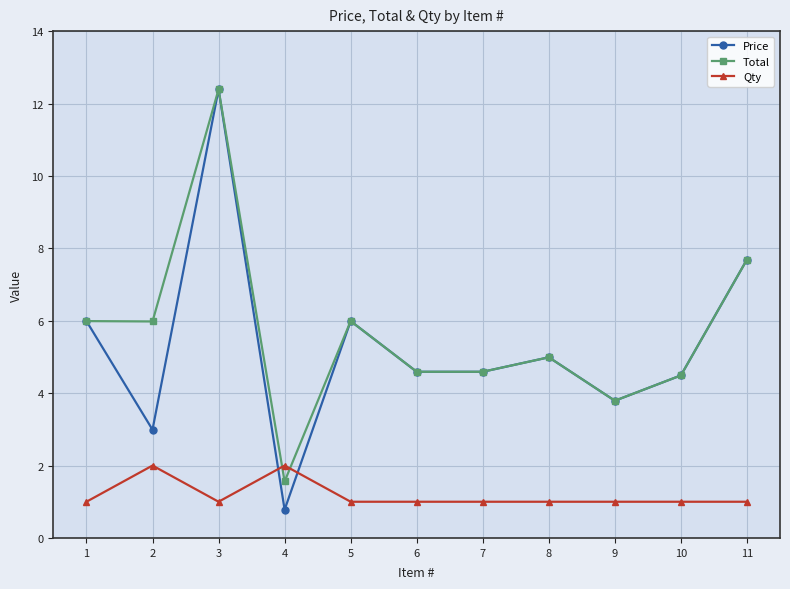

Reading right to left, list all the values displayed in this chart.

Price: 7.7	4.5	3.8	5.0	4.6	4.6	6.0	0.8	12.4	3.0	6.0
Total: 7.7	4.5	3.8	5.0	4.6	4.6	6.0	1.6	12.4	6.0	6.0
Qty: 1.0	1.0	1.0	1.0	1.0	1.0	1.0	2.0	1.0	2.0	1.0